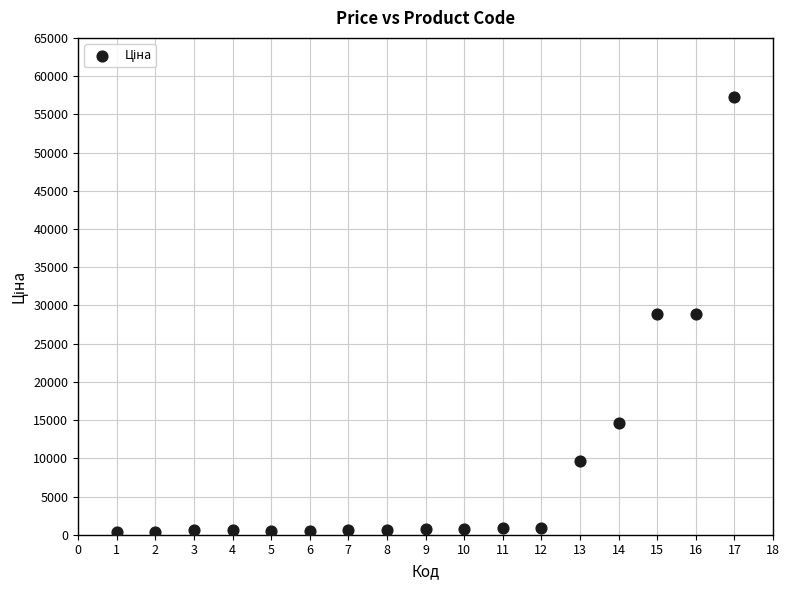

What is the range of X values (max minus min)?

16.0